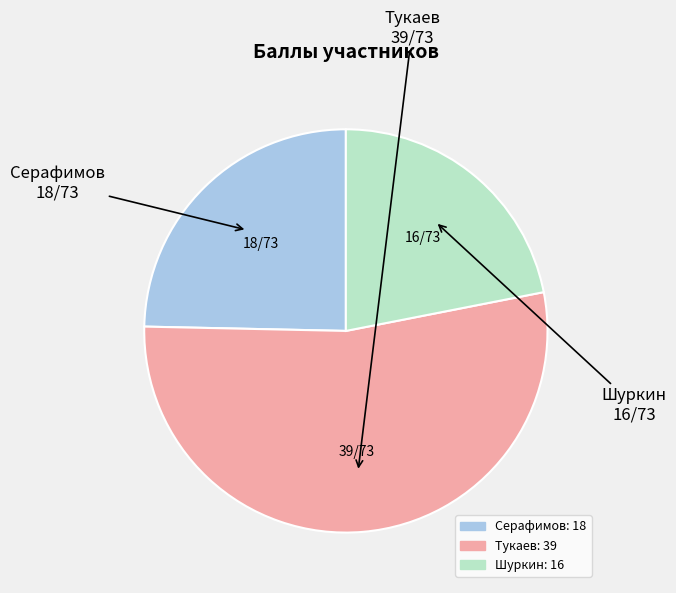

Count the number of slices in the pie.

3